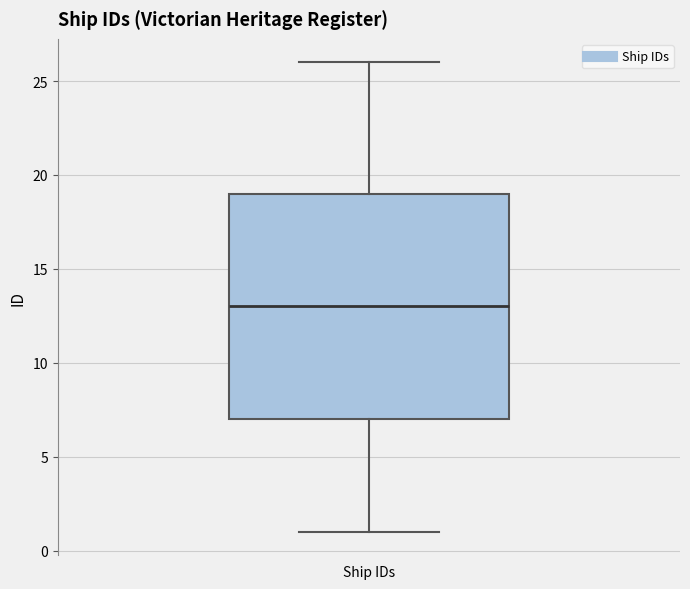

Read this box plot against the y-axis: the position of the median line, the range covered by the box, and the ends of both whiskers. The values are not printed on the chart, so give them approximately, as read against the axis.

median 13, box 7 to 19, whiskers 1 to 26